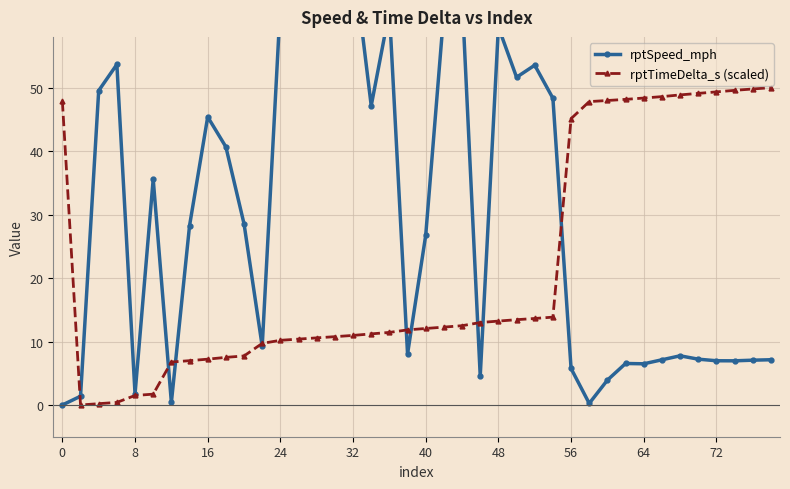

Is this an area chart (filled region under the line)?

No